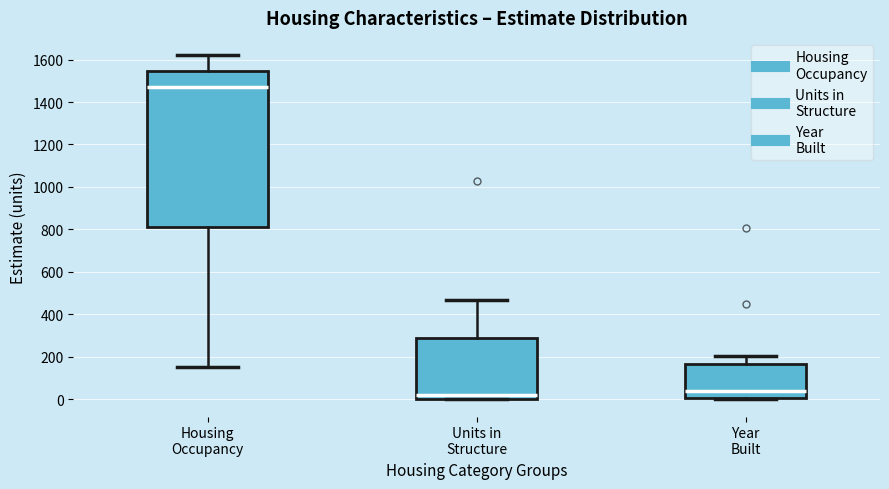

Comparing the boxes themselves (not the whiskers), which one is the tallest?

Housing Occupancy